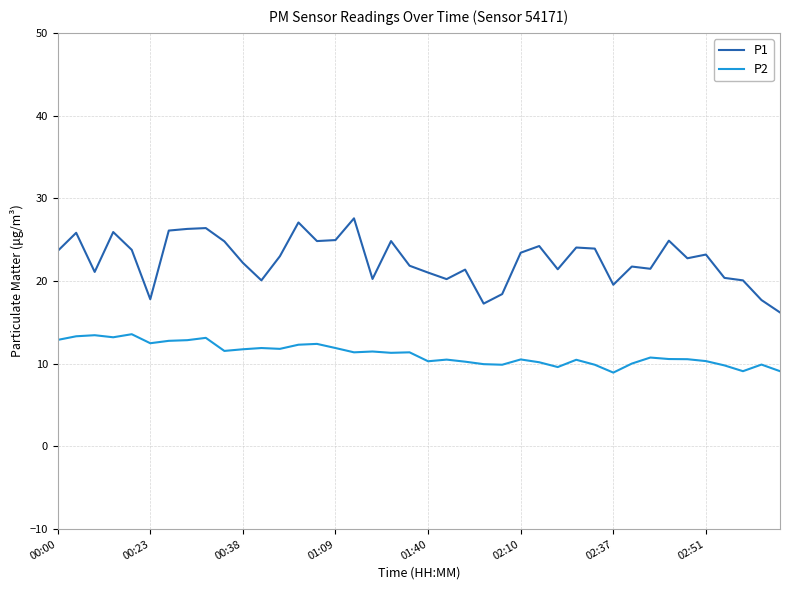

Rank the series by their maximum value, from lowest to highest.

P2, P1